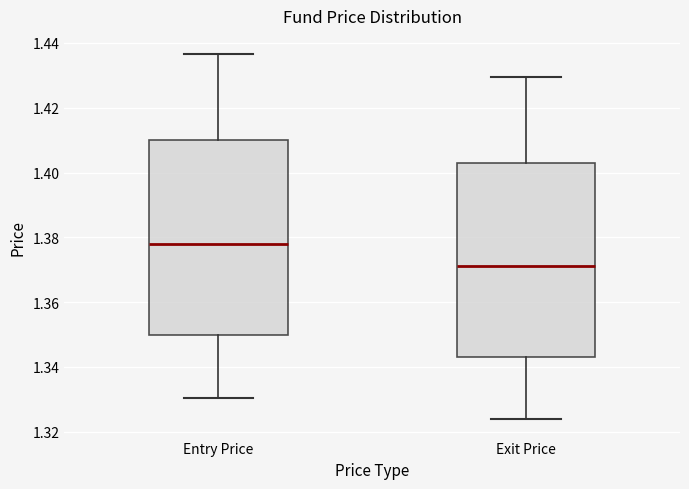

Reading left to right, transcribe this box plot: for each box, give where its median line is, the range the box spans, and where its two whiskers end, as read against the y-axis. The values are not printed on the chart, so give them approximately, as read against the axis.

Entry Price: median 1.378, box 1.350 to 1.410, whiskers 1.330 to 1.436
Exit Price: median 1.372, box 1.342 to 1.402, whiskers 1.324 to 1.430